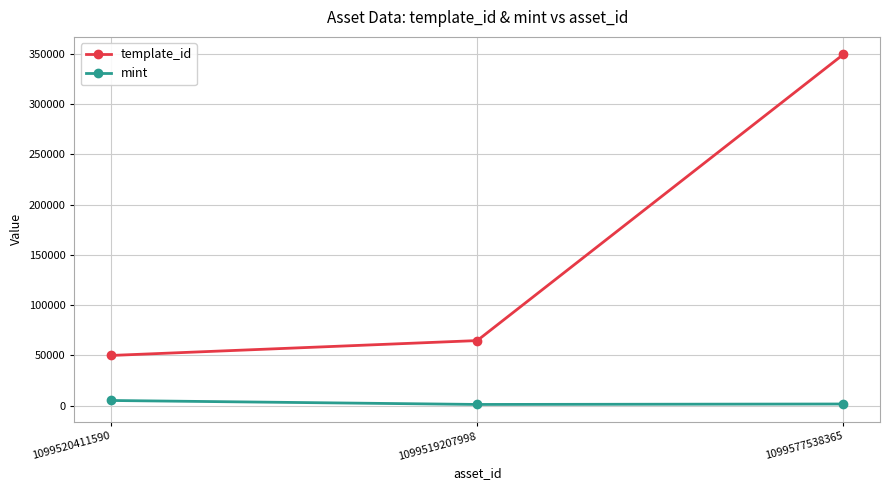

List the series in order of their overall mean, lowest first.

mint, template_id